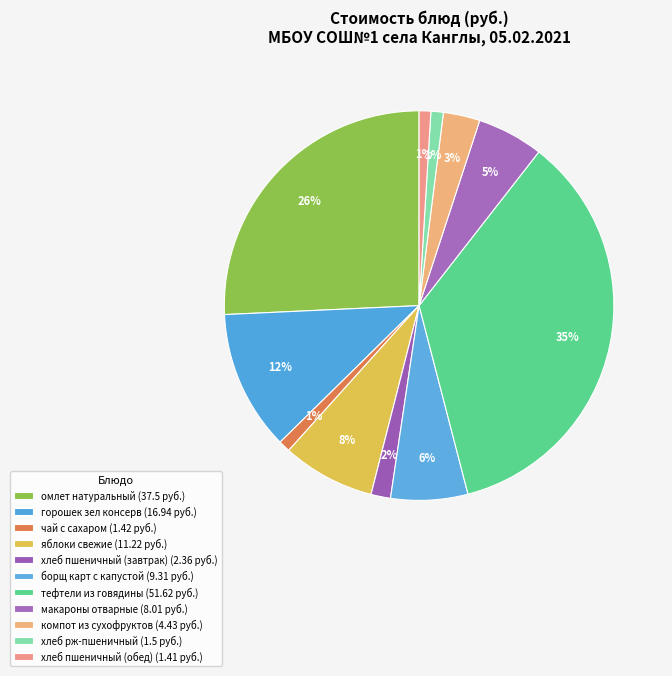

How many slices are in this pie chart?

11